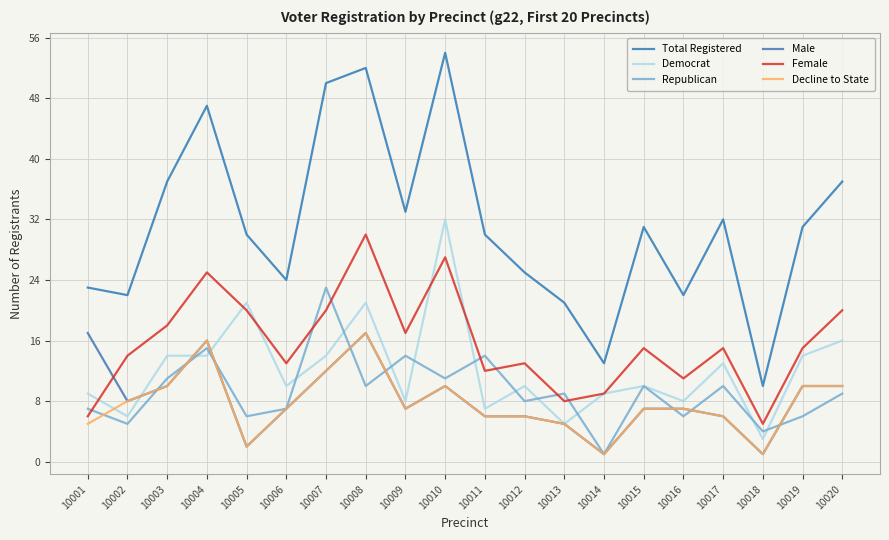

Reading left to right, what are all the values shown in this chart?

Total Registered: 23	22	37	47	30	24	50	52	33	54	30	25	21	13	31	22	32	10	31	37
Democrat: 9	6	14	14	21	10	14	21	8	32	7	10	5	9	10	8	13	3	14	16
Republican: 7	5	11	15	6	7	23	10	14	11	14	8	9	1	10	6	10	4	6	9
Male: 17	8	10	16	2	7	12	17	7	10	6	6	5	1	7	7	6	1	10	10
Female: 6	14	18	25	20	13	20	30	17	27	12	13	8	9	15	11	15	5	15	20
Decline to State: 5	8	10	16	2	7	12	17	7	10	6	6	5	1	7	7	6	1	10	10